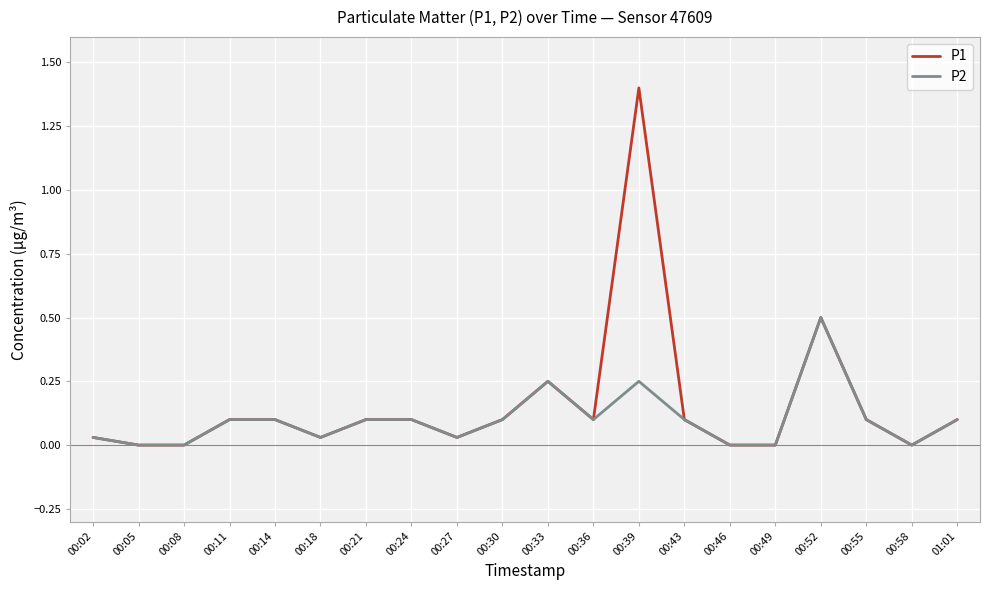

Is the value of P2 at 00:39 greater than the value of P1 at 00:55?

Yes